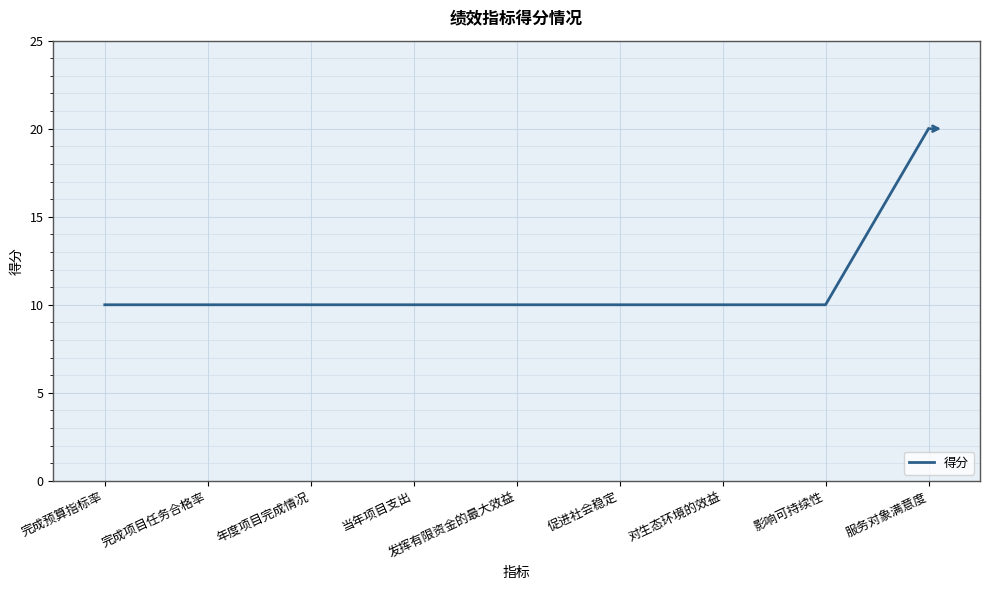

Which label corresponds to the largest value in the chart?

服务对象满意度